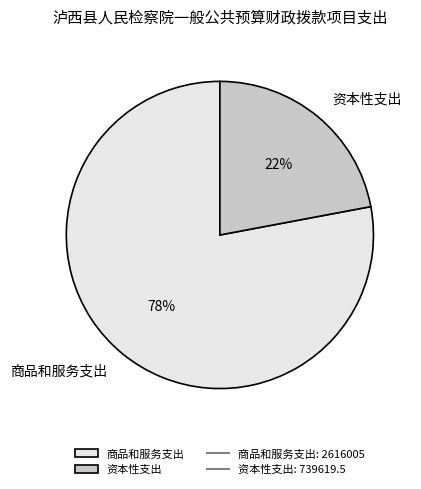

Do 资本性支出 and 商品和服务支出 together represent more than half of the pie?

Yes